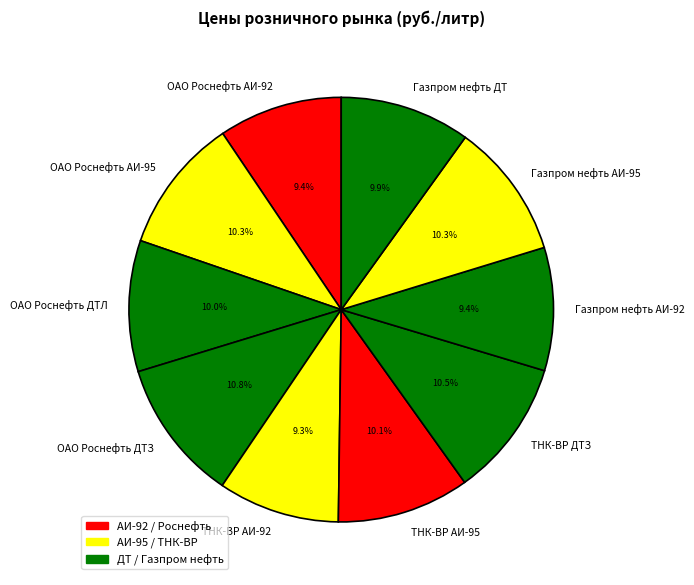

Does ОАО Роснефть АИ-95 represent more than half of the total?

No